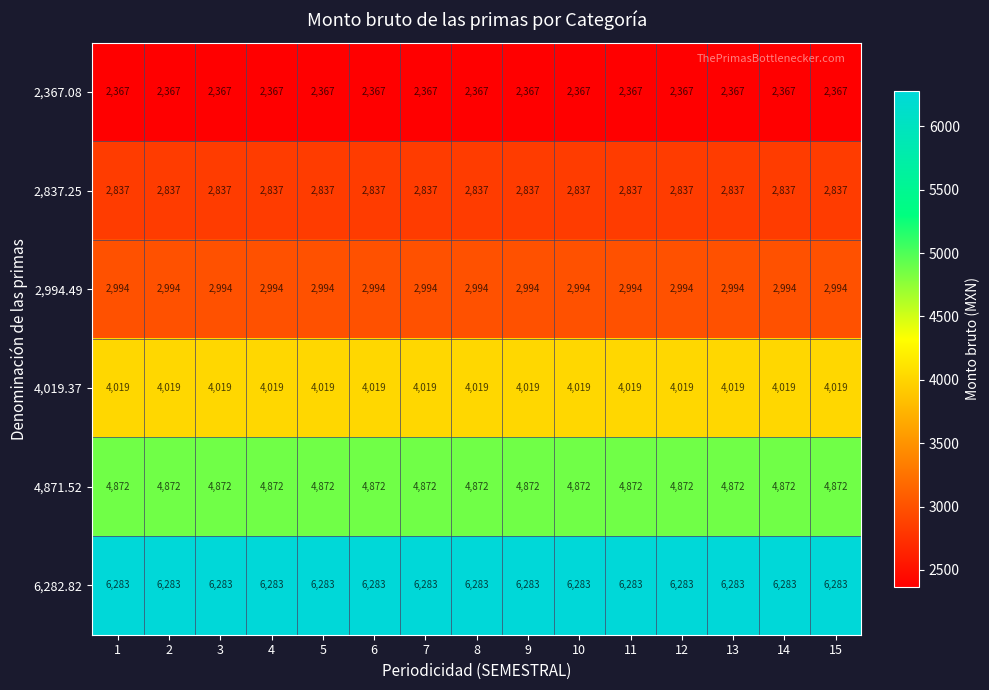

At 14, list the series in order from largest to smallest.

6,282.82, 4,871.52, 4,019.37, 2,994.49, 2,837.25, 2,367.08